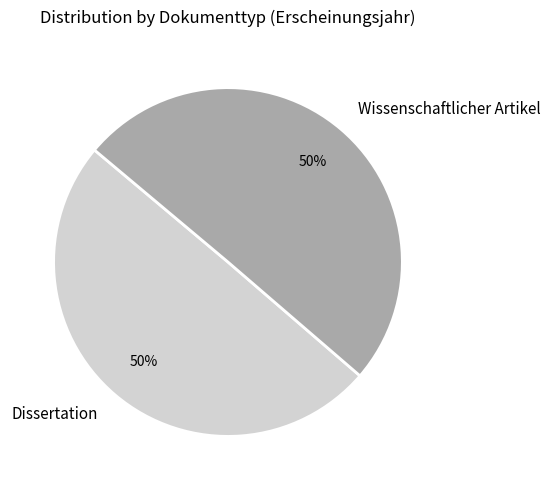

To the nearest percent, what is the average slice percentage?

50%